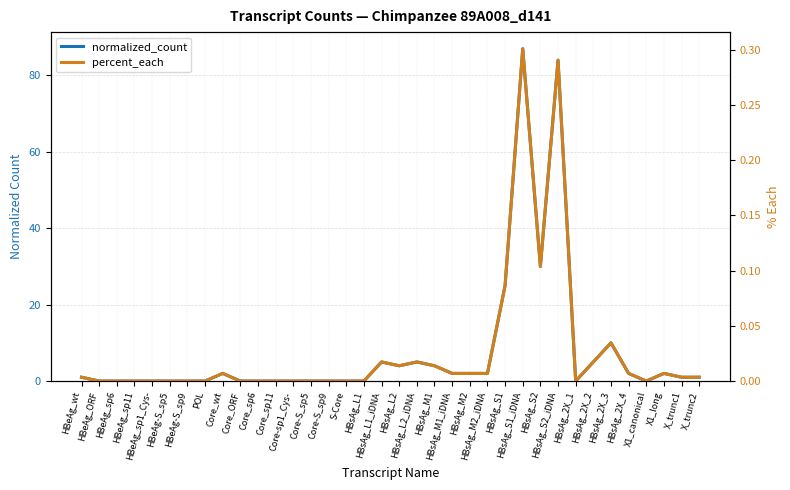

What is the label of the 3rd point from the right?

X1_long